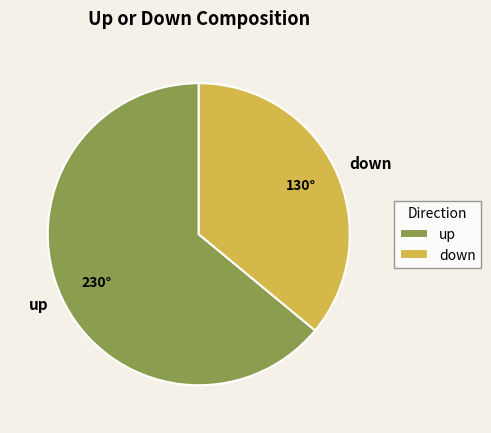

Does down account for over 50% of the chart?

No